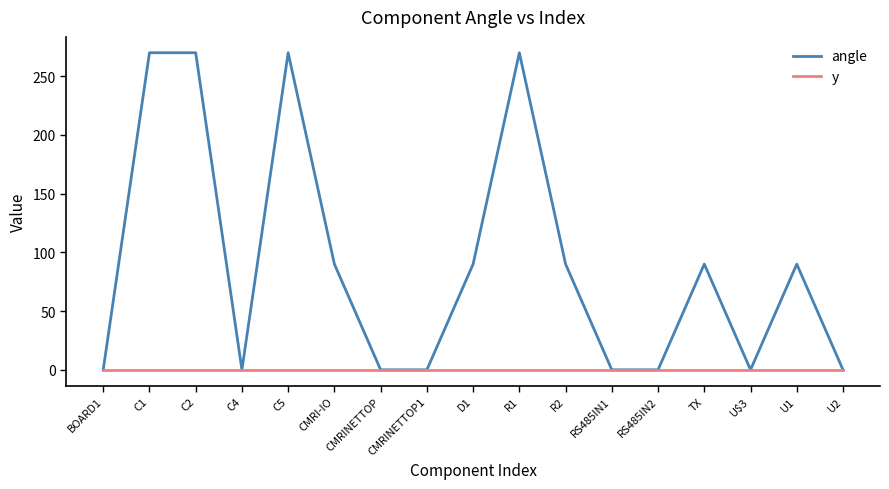

The angle series shows 270 at C1. True or false?

True